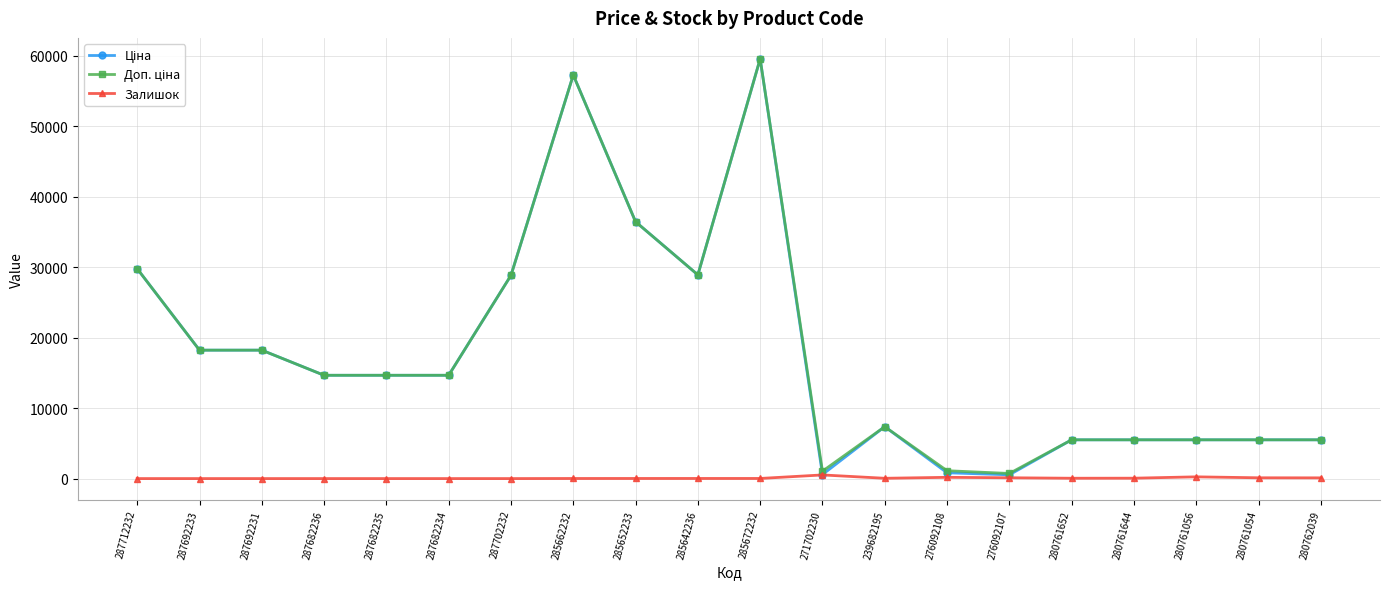

What is the maximum value shown in the chart?

59523.0